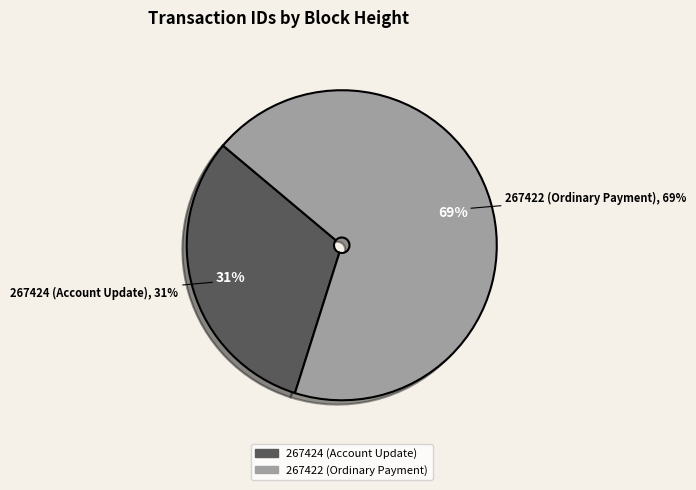

How many slices are in this pie chart?

2